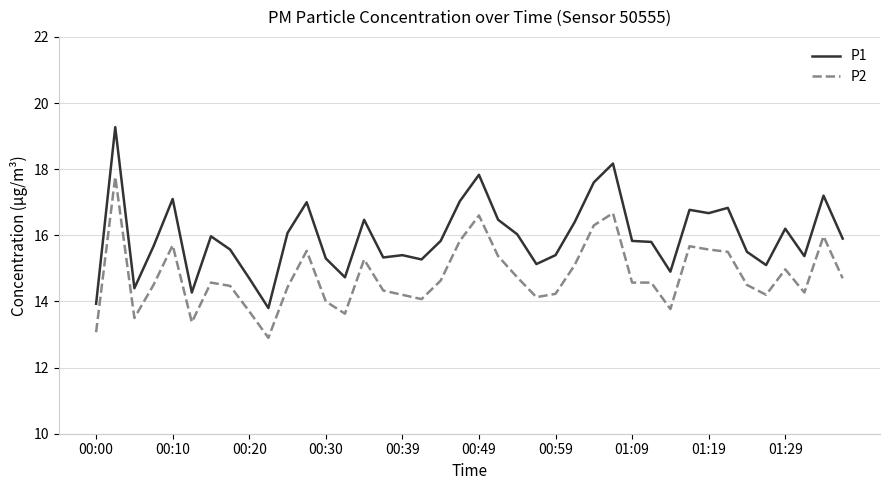

Which series has the widest spread of values?

P1